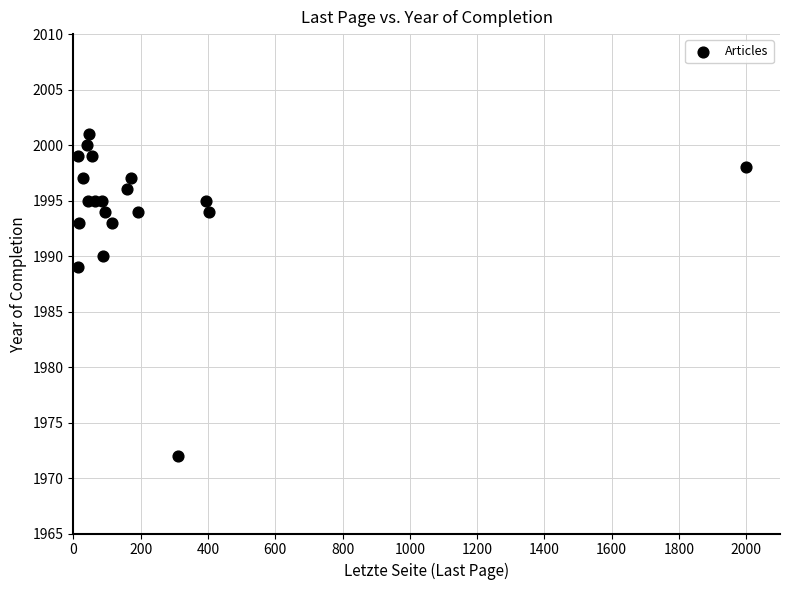

What Y value in the scatter plot is closest to 1986?

1989